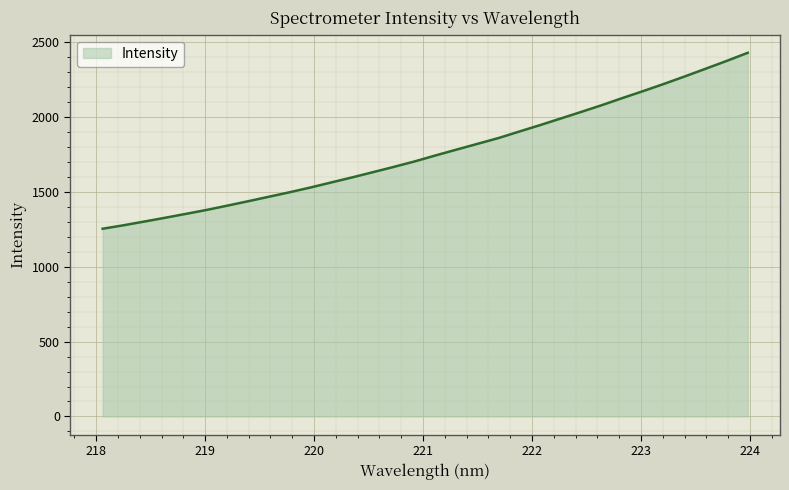

What is the smallest value displayed?

1254.5